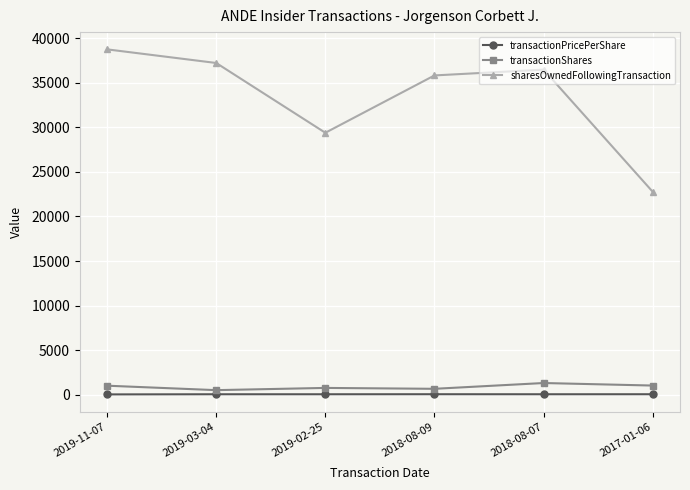

What is the approximate value of transactionPricePerShare at 2018-08-09?

41.3